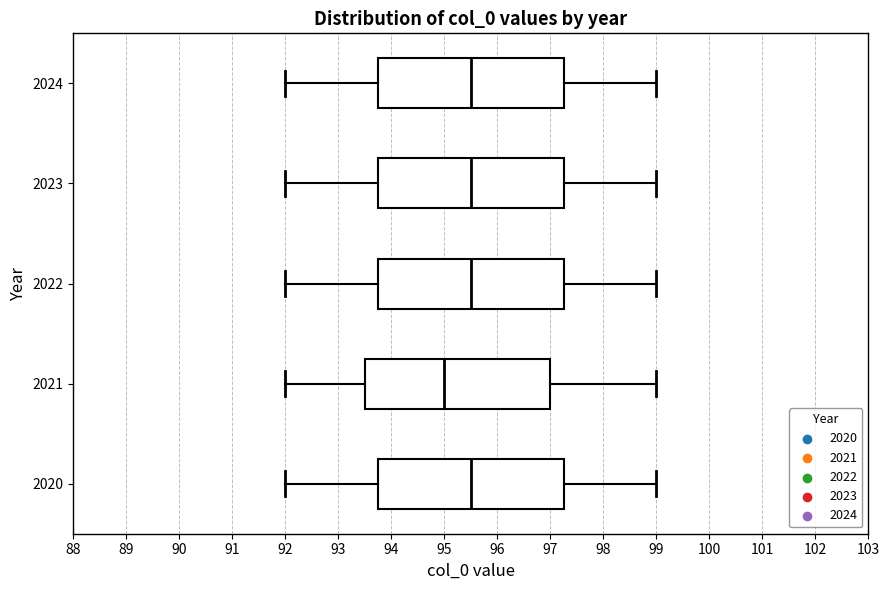

Where does the left whisker of the box at y = 2023 end on the x-axis? The values are not printed on the chart, so give them approximately, as read against the axis.

92.0